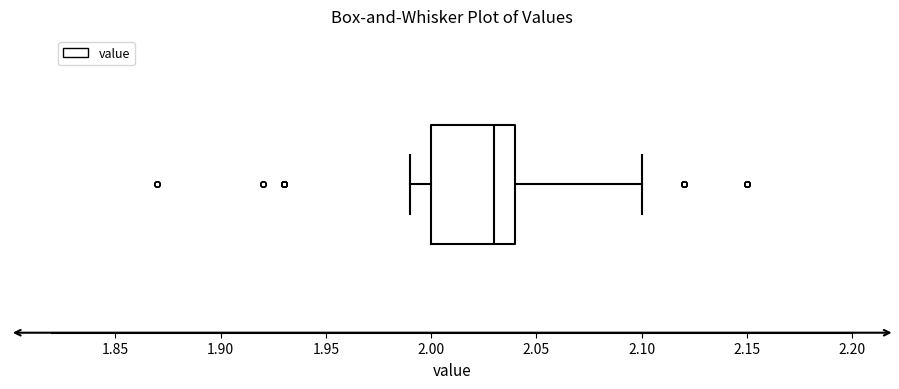

Where is the right edge of the box on the x-axis? The values are not printed on the chart, so give them approximately, as read against the axis.

2.04